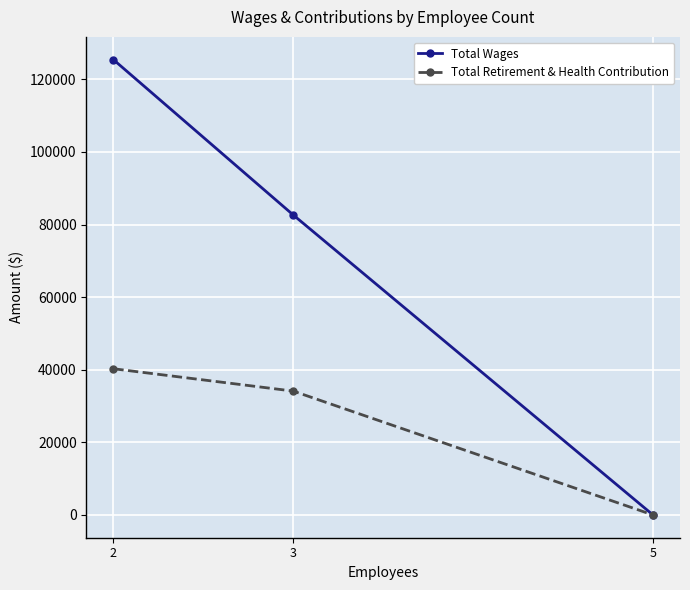

How many positive values does the Total Retirement & Health Contribution series have?

2